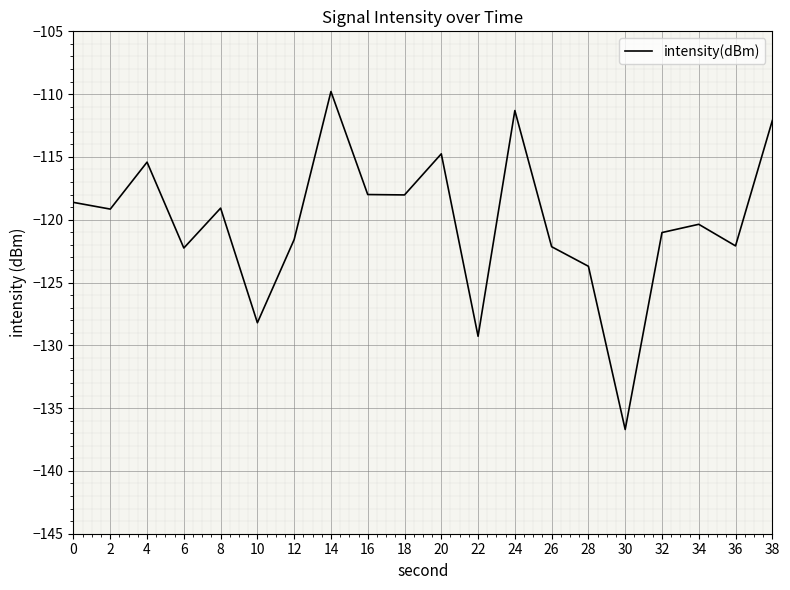

What is the approximate value at 28?

-123.7